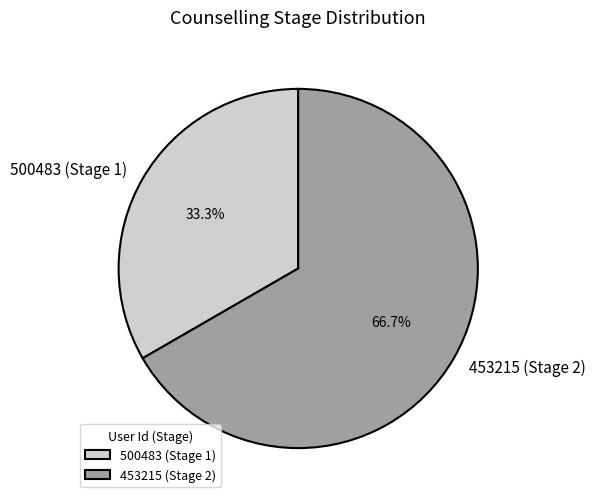

How many segments does this pie chart have?

2